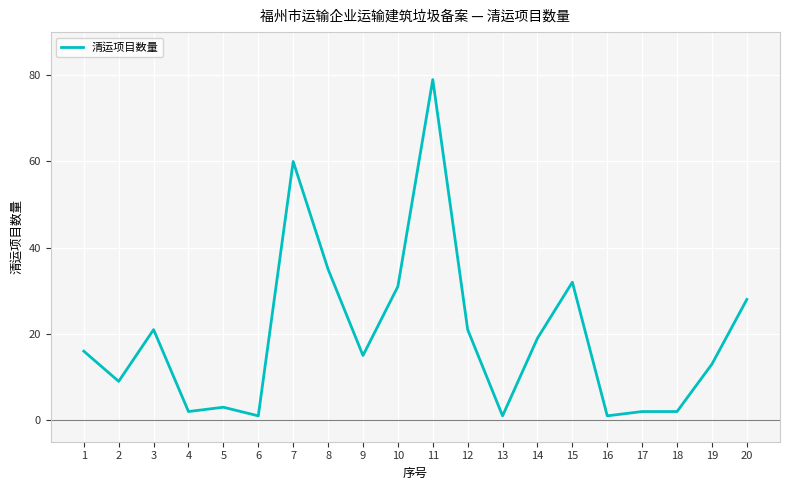

The chart shows a value of 4 at 12. True or false?

False